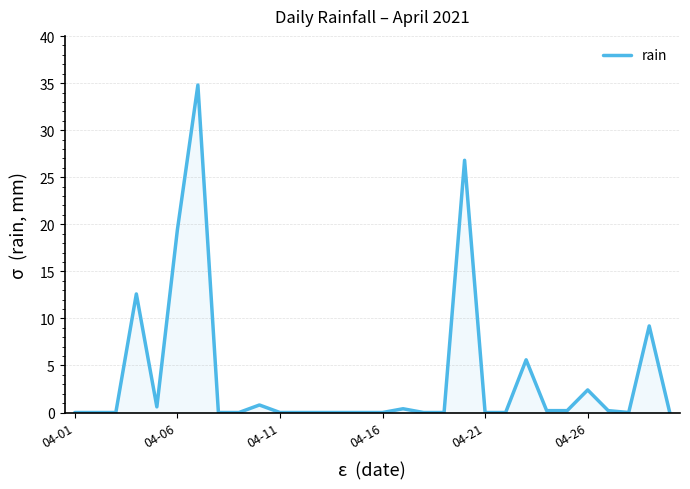

What is the difference between the maximum and minimum values?

34.8